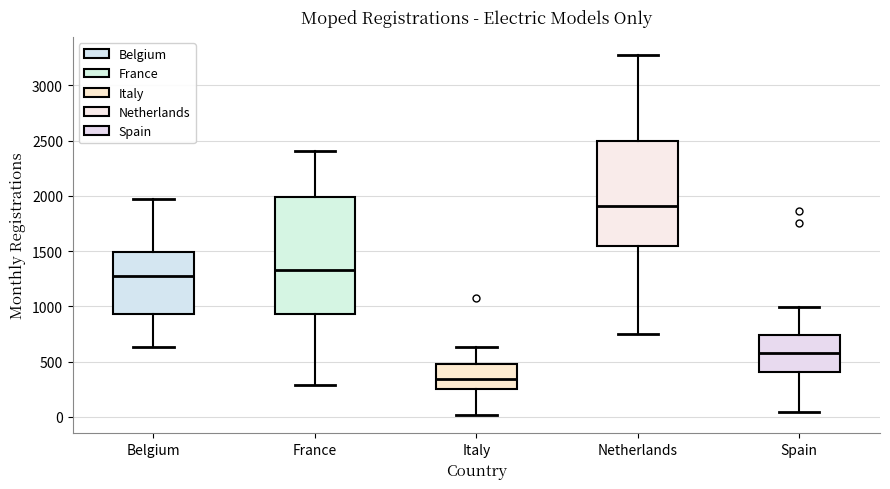

Reading left to right, read every box against the y-axis: the position of its median line, the range the box covers, and the ends of its whiskers. The values are not printed on the chart, so give them approximately, as read against the axis.

Belgium: median 1300, box 950 to 1500, whiskers 650 to 1950
France: median 1350, box 950 to 2000, whiskers 300 to 2400
Italy: median 350, box 250 to 500, whiskers 0 to 650
Netherlands: median 1900, box 1550 to 2500, whiskers 750 to 3300
Spain: median 600, box 400 to 750, whiskers 50 to 1000